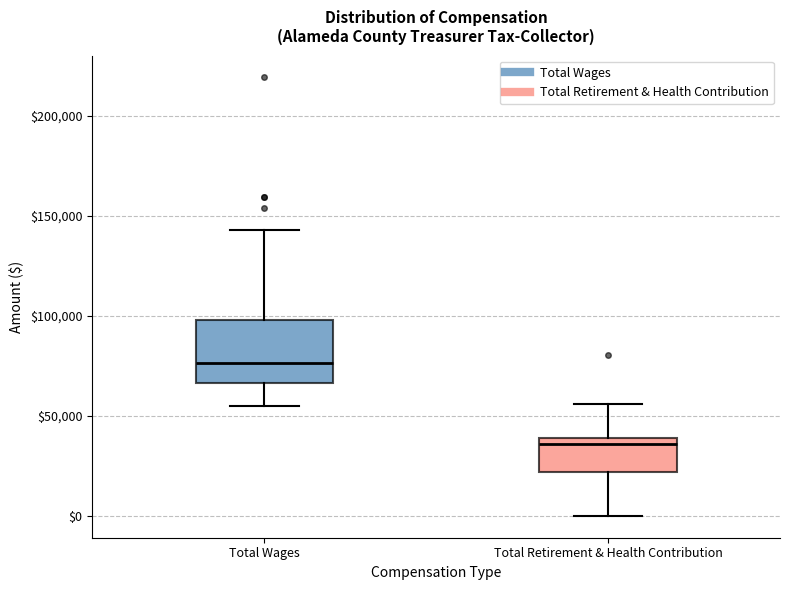

Reading left to right, transcribe this box plot: for each box, give where its median line is, the range the box spans, and where its two whiskers end, as read against the y-axis. The values are not printed on the chart, so give them approximately, as read against the axis.

Total Wages: median 75000, box 65000 to 100000, whiskers 55000 to 145000
Total Retirement & Health Contribution: median 35000, box 20000 to 40000, whiskers 0 to 55000